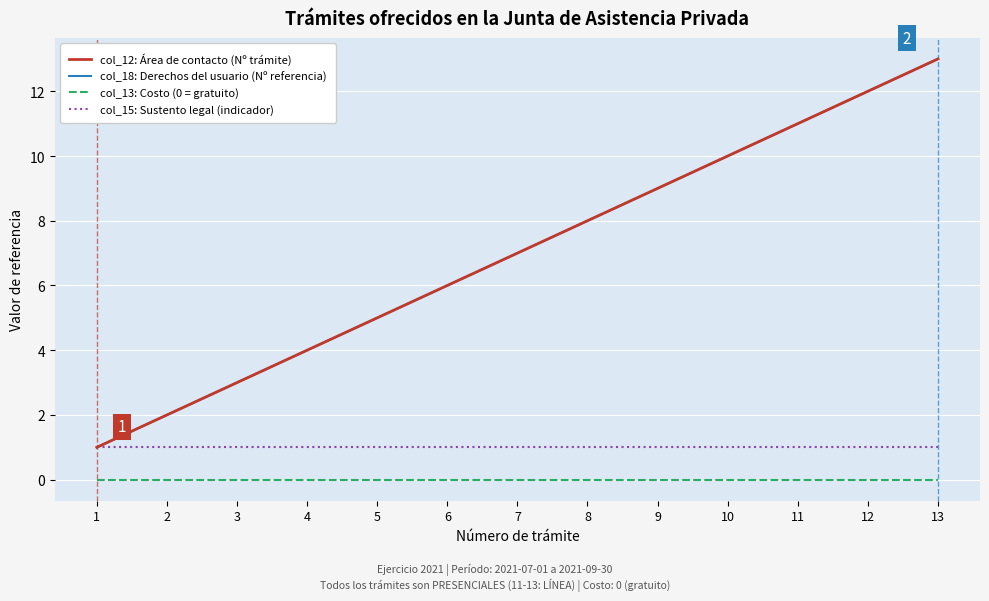

Reading left to right, transcribe all the data shown in this chart.

col_12: Área de contacto (Nº trámite): 1	2	3	4	5	6	7	8	9	10	11	12	13
col_18: Derechos del usuario (Nº referencia): 1	2	3	4	5	6	7	8	9	10	11	12	13
col_13: Costo (0 = gratuito): 0	0	0	0	0	0	0	0	0	0	0	0	0
col_15: Sustento legal (indicador): 1	1	1	1	1	1	1	1	1	1	1	1	1